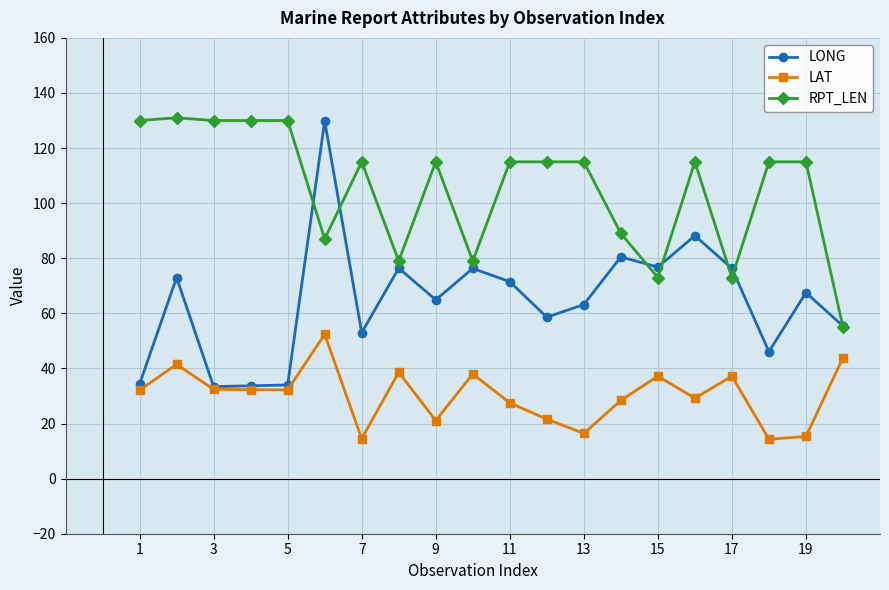

What is the value of the RPT_LEN point at the 20th from the left?

55.0